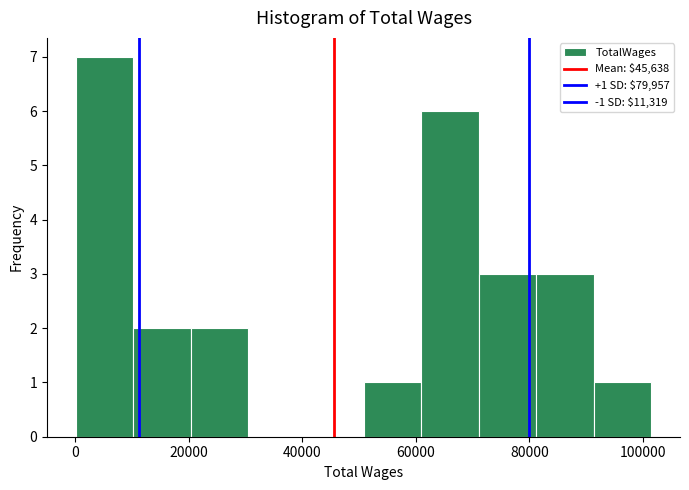

Which range on the x-axis has the tallest bar?

0 to 10000